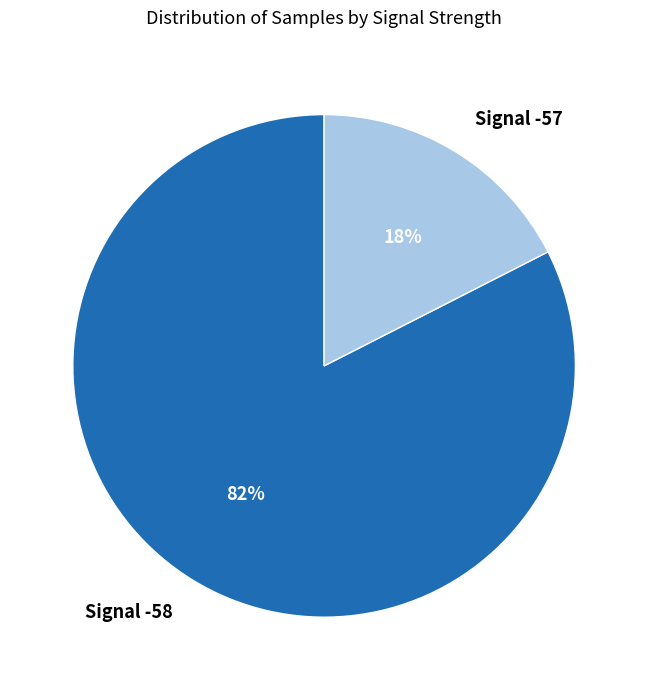

Count the number of slices in the pie.

2